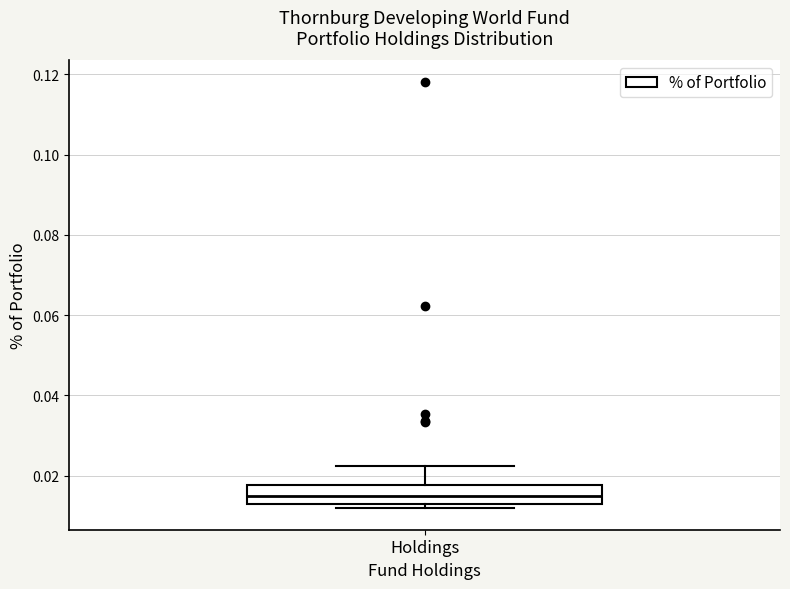

Transcribe this box plot: give where the median line is, the range the box spans, and where the two whiskers end, as read against the y-axis. The values are not printed on the chart, so give them approximately, as read against the axis.

median 0.014, box 0.012 to 0.018, whiskers 0.012 (just below the box's lower edge) to 0.022